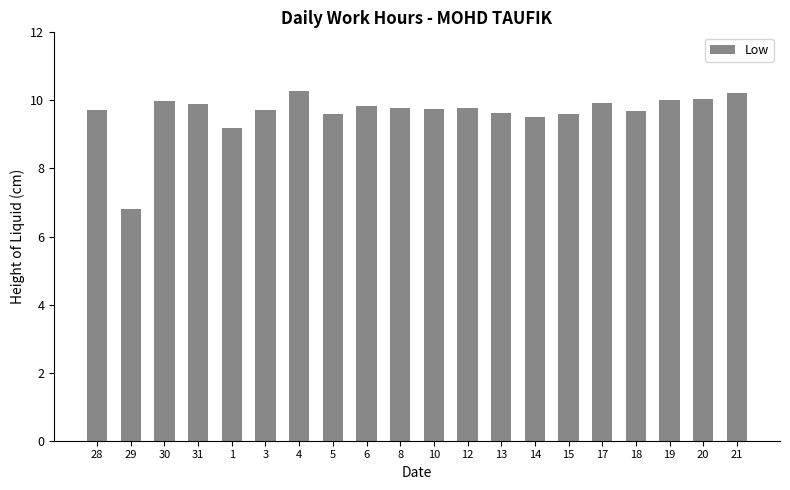

The value at 31 is 3.2. True or false?

False